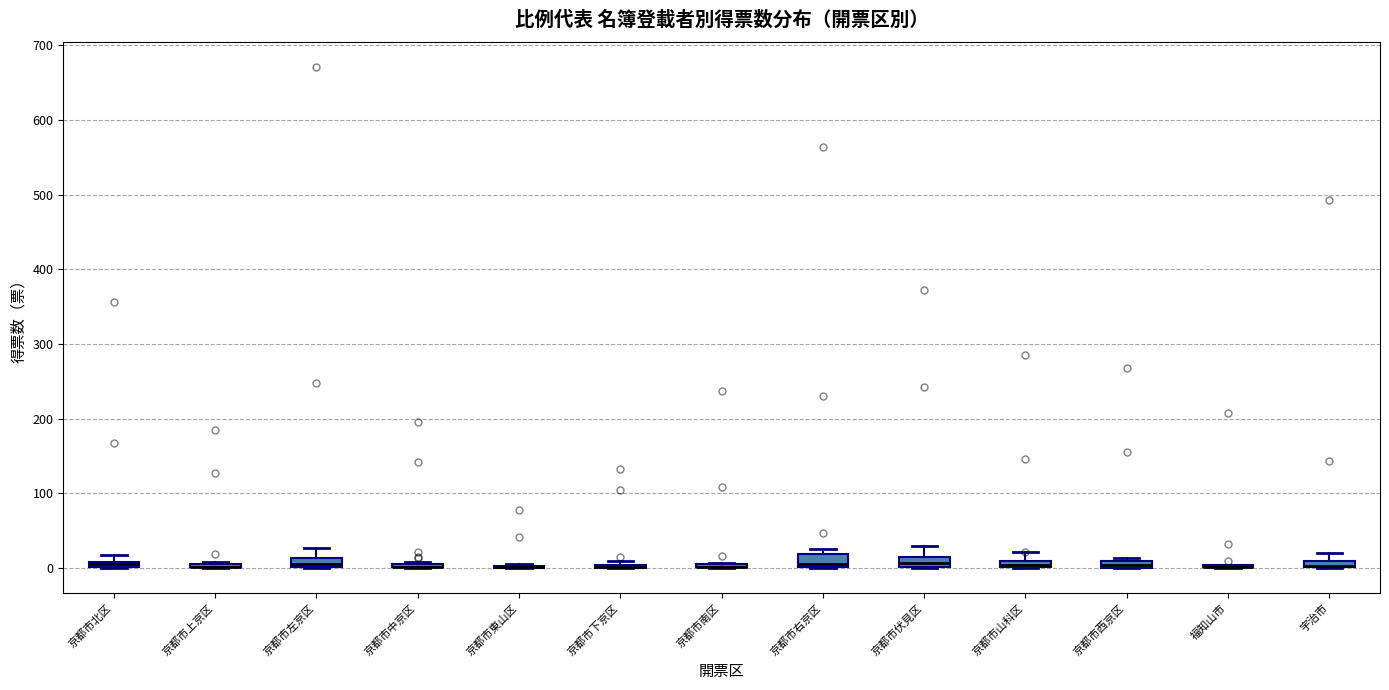

Where is the lower edge of the box for 京都市北区 on the y-axis? The values are not printed on the chart, so give them approximately, as read against the axis.

0